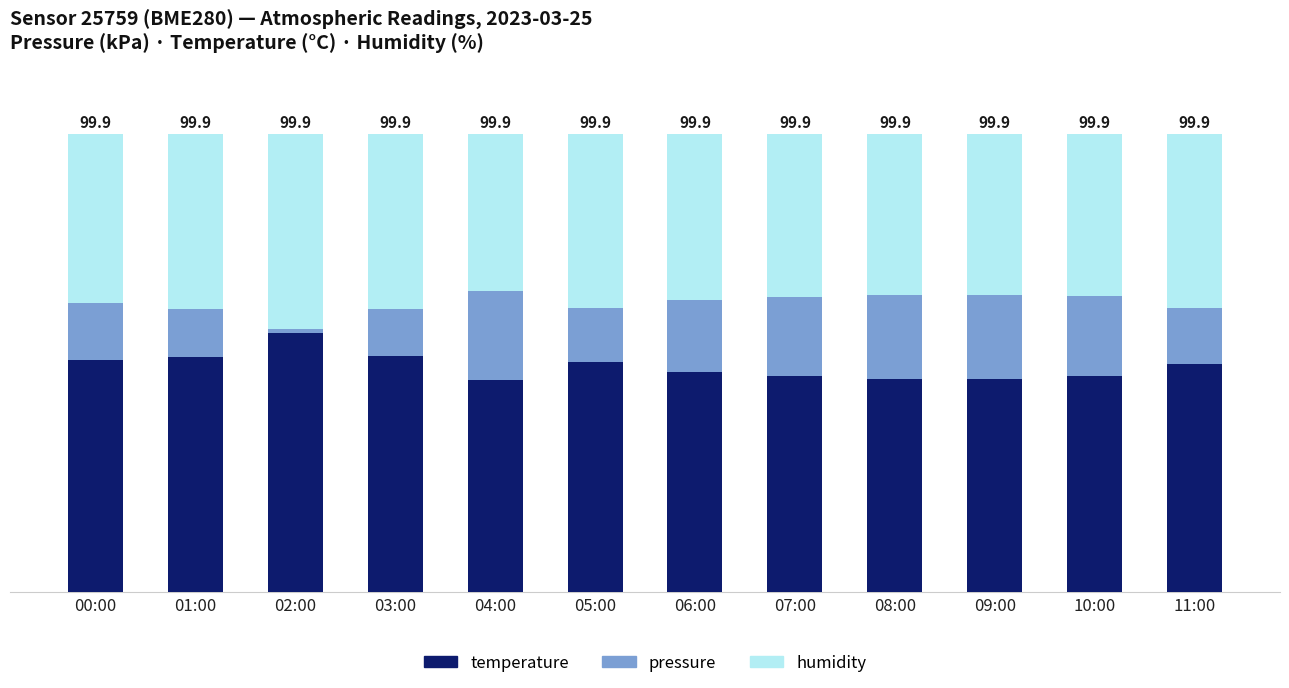

The humidity series shows 38.2 at 03:00. True or false?

True